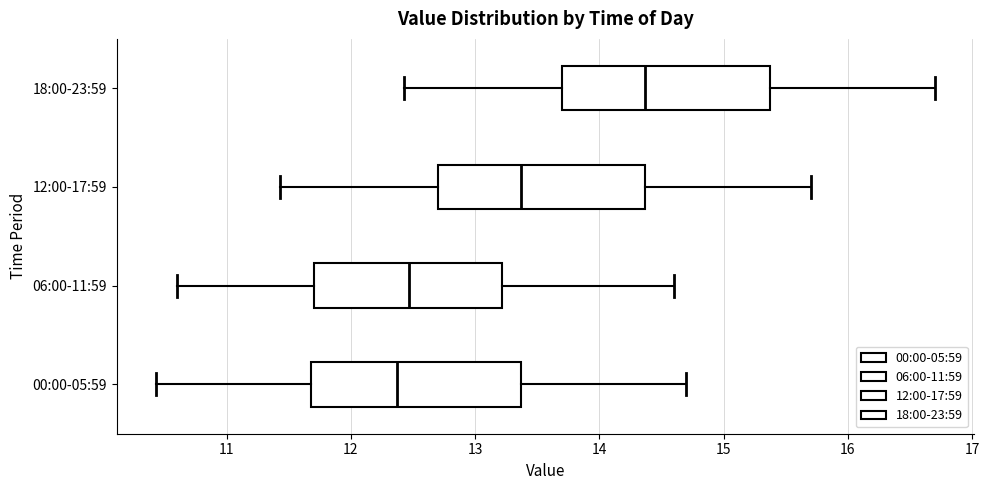

Reading bottom to top, transcribe this box plot: for each box, give where its median line is, the range the box spans, and where its two whiskers end, as read against the x-axis. The values are not printed on the chart, so give them approximately, as read against the axis.

00:00-05:59: median 12.4, box 11.7 to 13.4, whiskers 10.4 to 14.7
06:00-11:59: median 12.5, box 11.7 to 13.2, whiskers 10.6 to 14.6
12:00-17:59: median 13.4, box 12.7 to 14.4, whiskers 11.4 to 15.7
18:00-23:59: median 14.4, box 13.7 to 15.4, whiskers 12.4 to 16.7